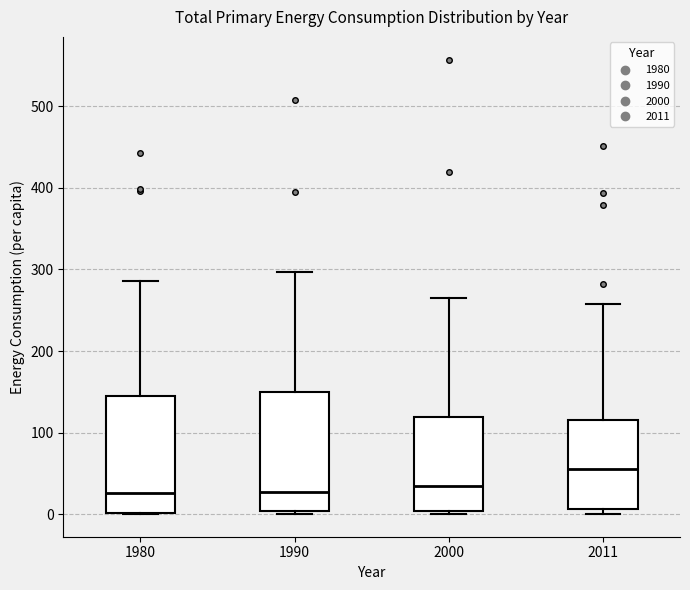

Reading left to right, read every box against the y-axis: the position of its median line, the range the box covers, and the ends of its whiskers. The values are not printed on the chart, so give them approximately, as read against the axis.

1980: median 30, box 0 to 140, whiskers 0 to 290
1990: median 30, box 0 to 150, whiskers 0 to 300
2000: median 30, box 0 to 120, whiskers 0 (just below the box's lower edge) to 270
2011: median 50, box 10 to 120, whiskers 0 to 260